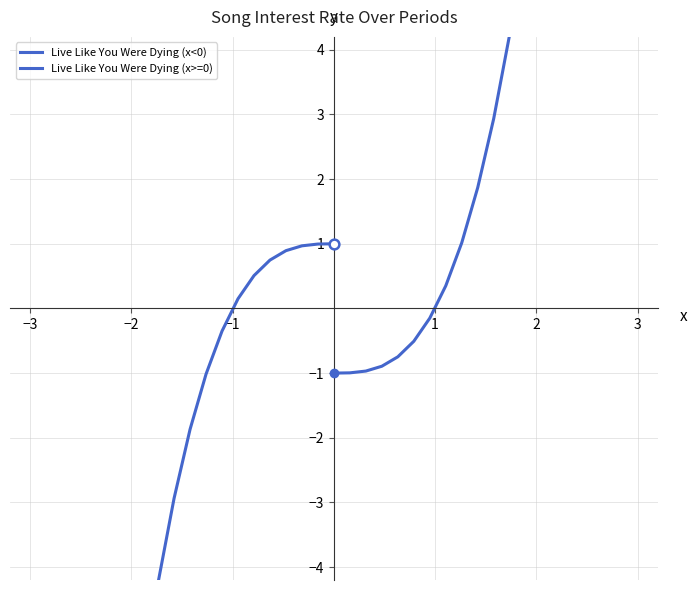

How many values in the Live Like You Were Dying (x<0) series exceed -1?

8